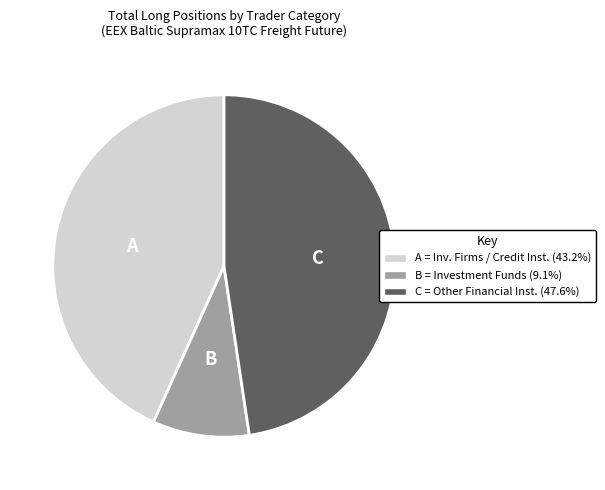

Is B = Investment Funds (9.1%) the majority of the pie?

No